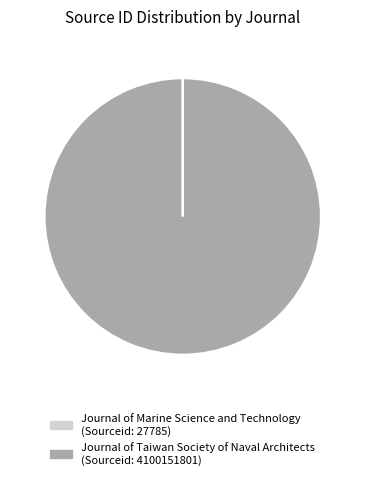

To the nearest percent, what is the average slice percentage?

50%